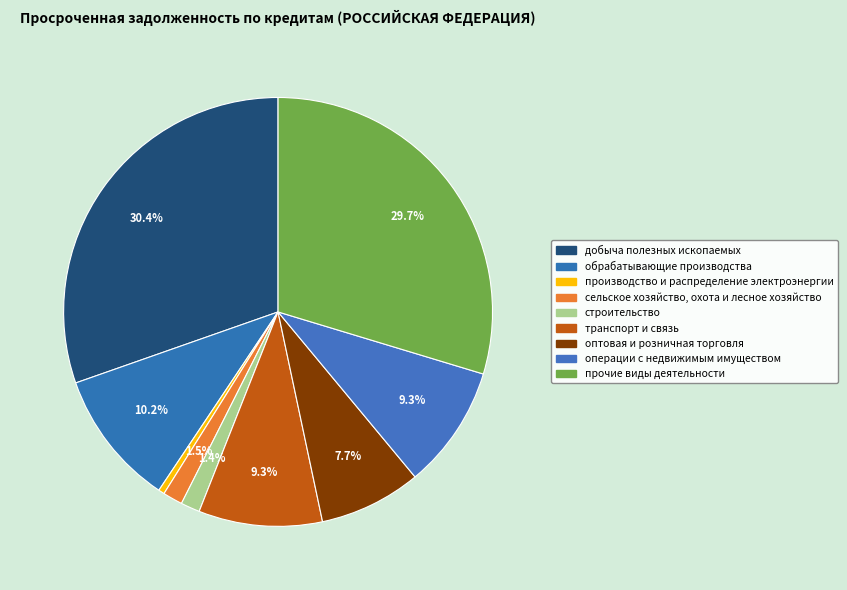

To the nearest percent, what is the difference between the largest and smallest slice percentages?

30%